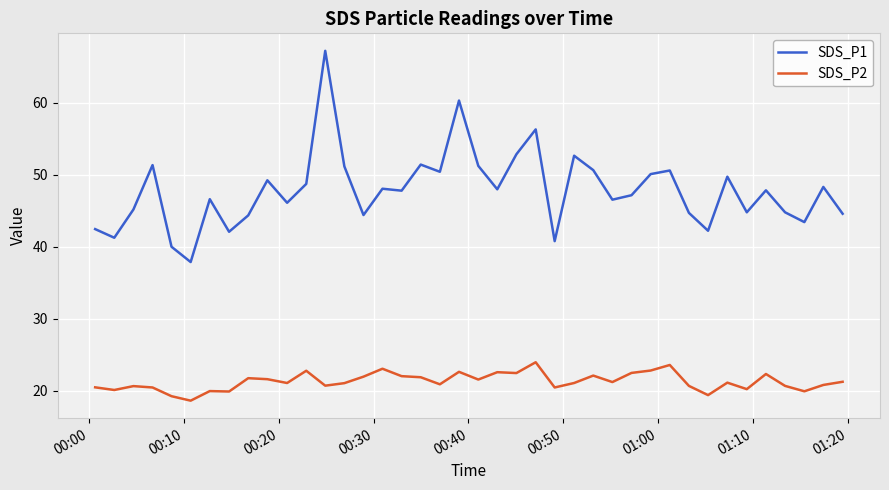

Which series has the widest spread of values?

SDS_P1